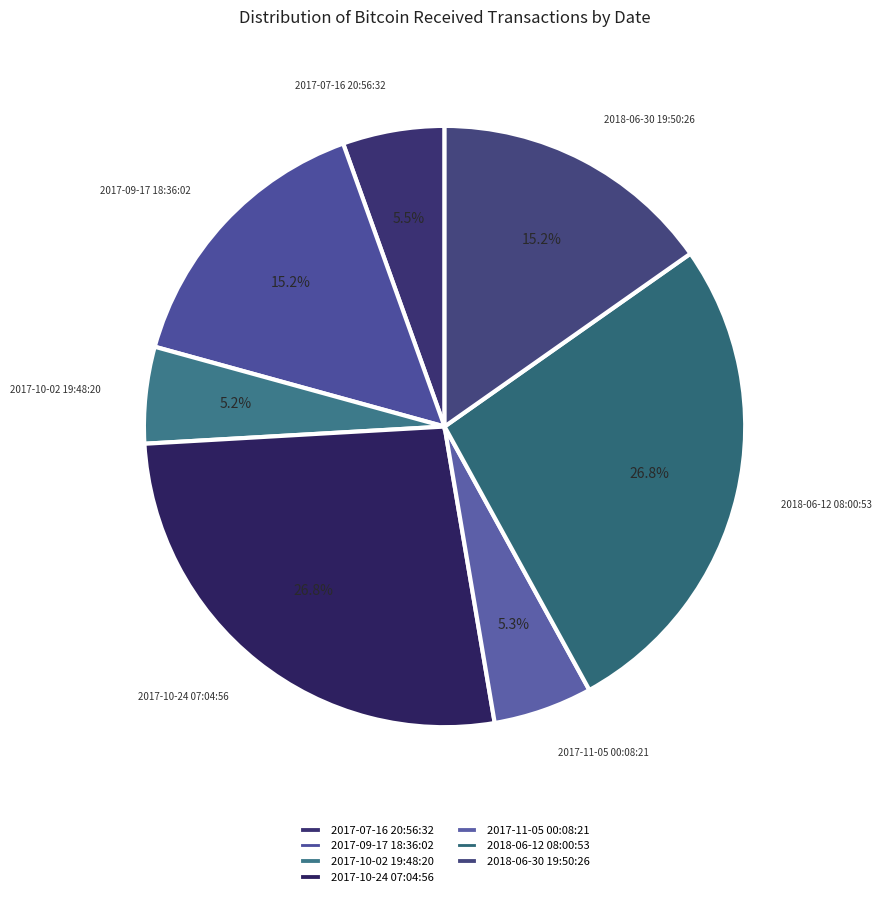

True or false: 2017-11-05 00:08:21 accounts for 1% of the total.

False